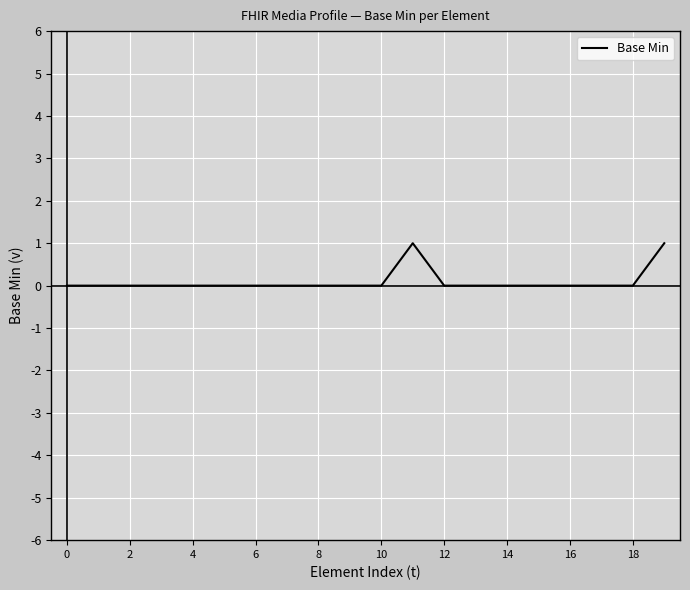

What is the difference between the maximum and minimum values?

1